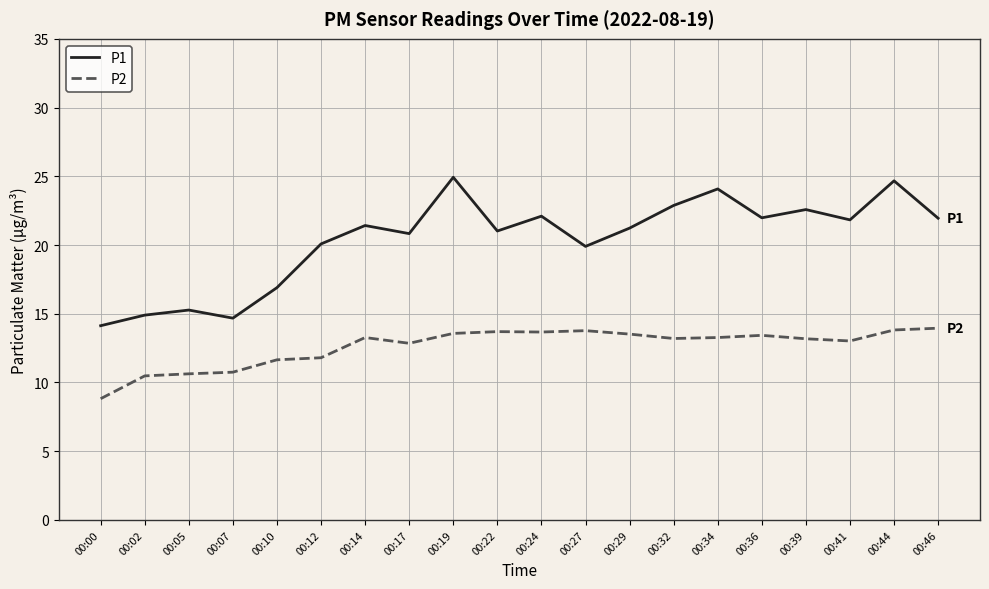

True or false: P2 and P1 cross at least once.

False